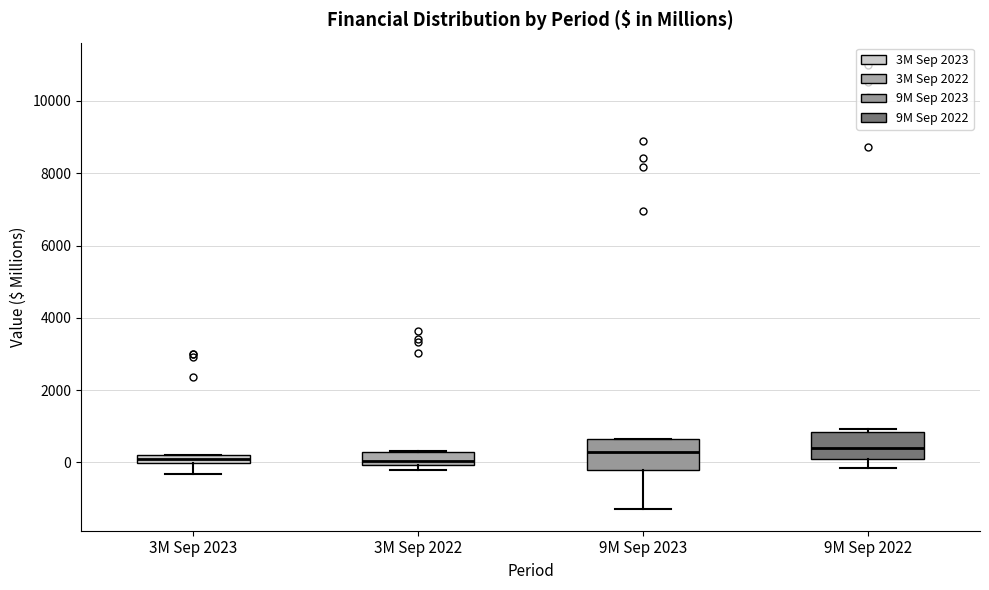

Where does the median line of the box for 9M Sep 2022 sit on the y-axis? The values are not printed on the chart, so give them approximately, as read against the axis.

400